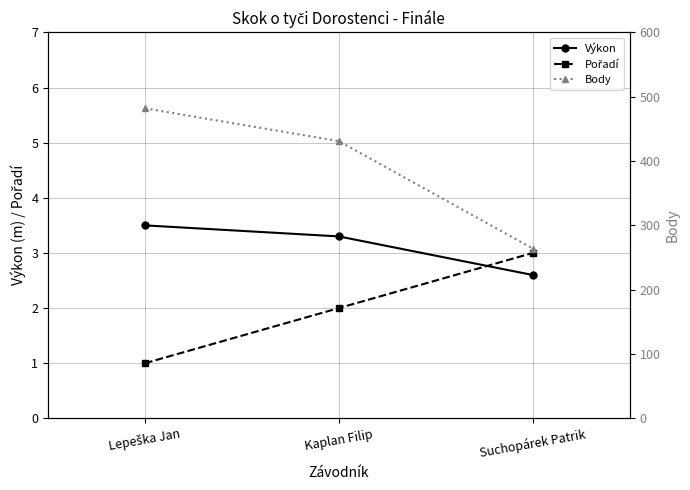

Rank the categories by Pořadí value from highest to lowest.

Suchopárek Patrik, Kaplan Filip, Lepeška Jan